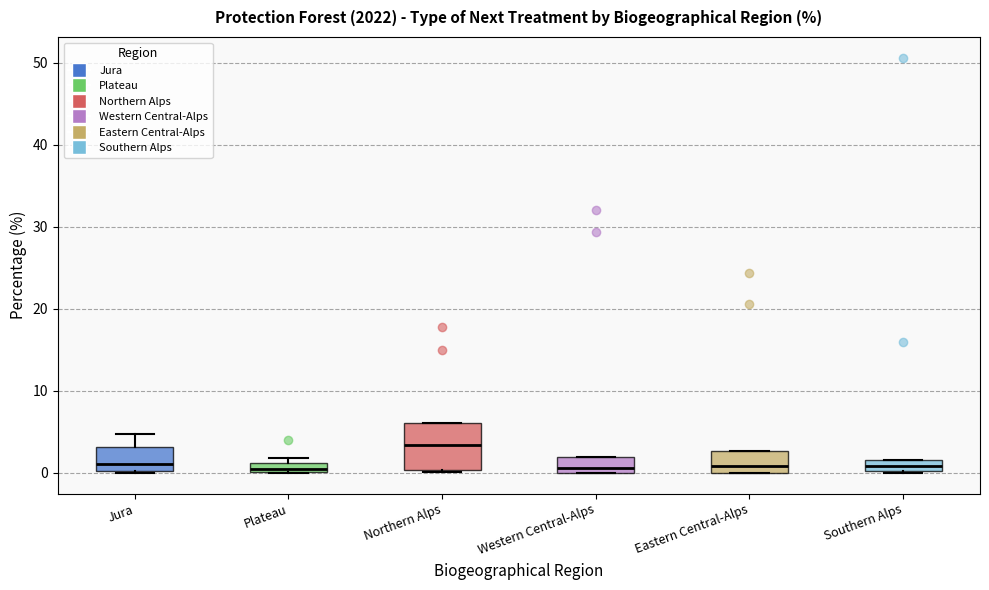

Where is the upper edge of the box for Southern Alps on the y-axis? The values are not printed on the chart, so give them approximately, as read against the axis.

2